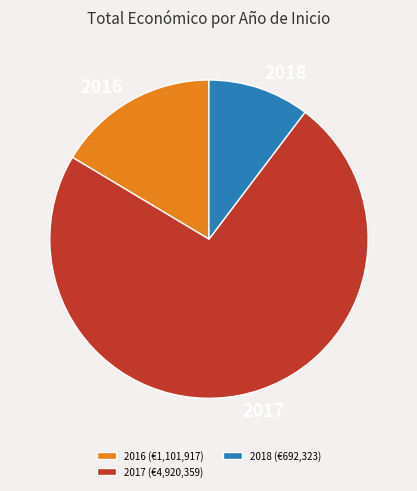

Is the sum of 2016 and 2018 greater than half?

No